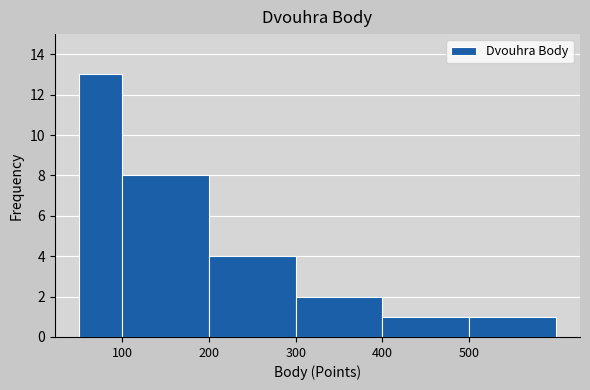

Reading left to right, transcribe this chart: for each bar, give the range it covers on the x-axis and its height. The values are not printed on the chart, so give them approximately, as read against the axis.

50 to 100: 13
100 to 200: 8
200 to 300: 4
300 to 400: 2
400 to 500: 1
500 to 600: 1